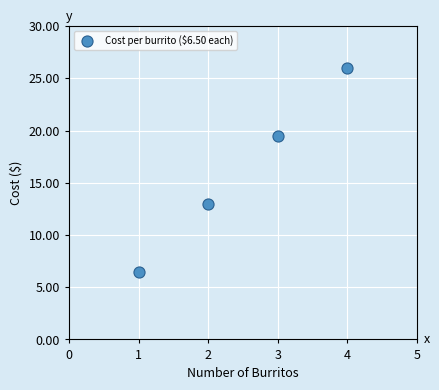

What is the average X value?

2.5